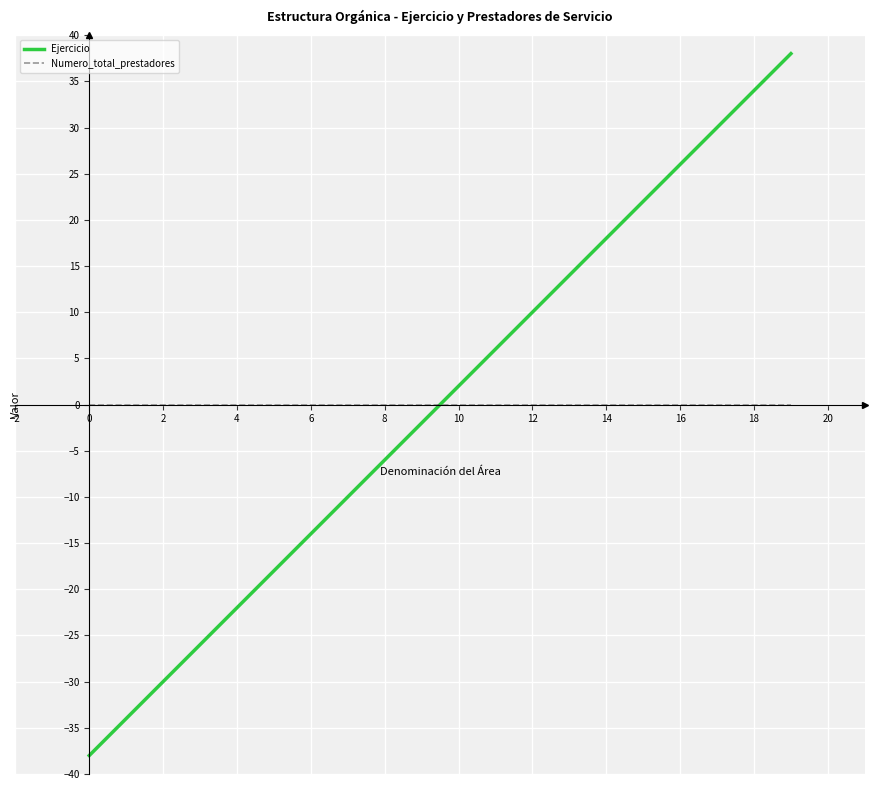

After their last crossing, which series has the higher values: Numero_total_prestadores or Ejercicio?

Ejercicio